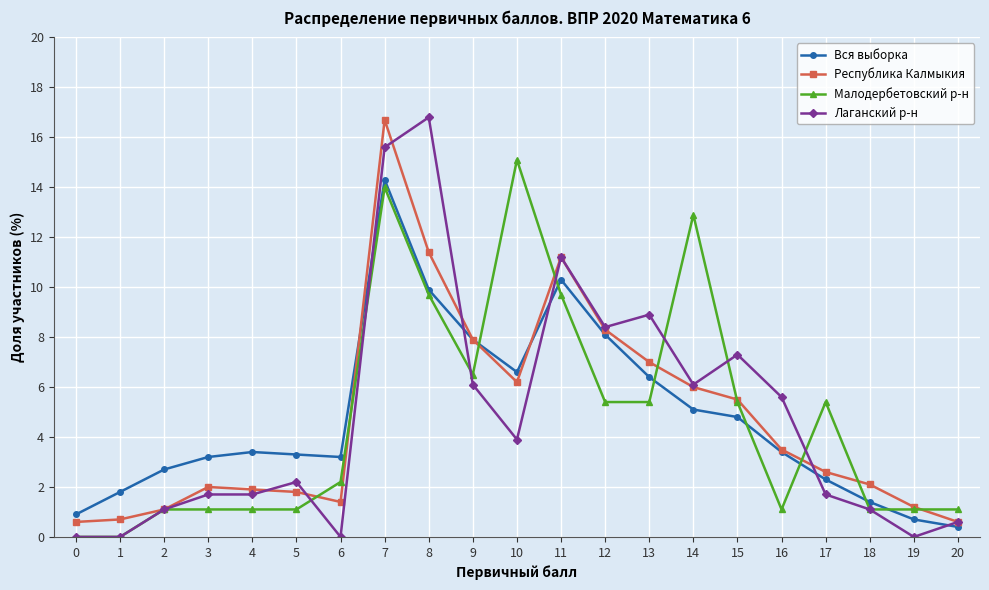

Rank the series at 17 from lowest to highest value.

Лаганский р-н, Вся выборка, Республика Калмыкия, Малодербетовский р-н